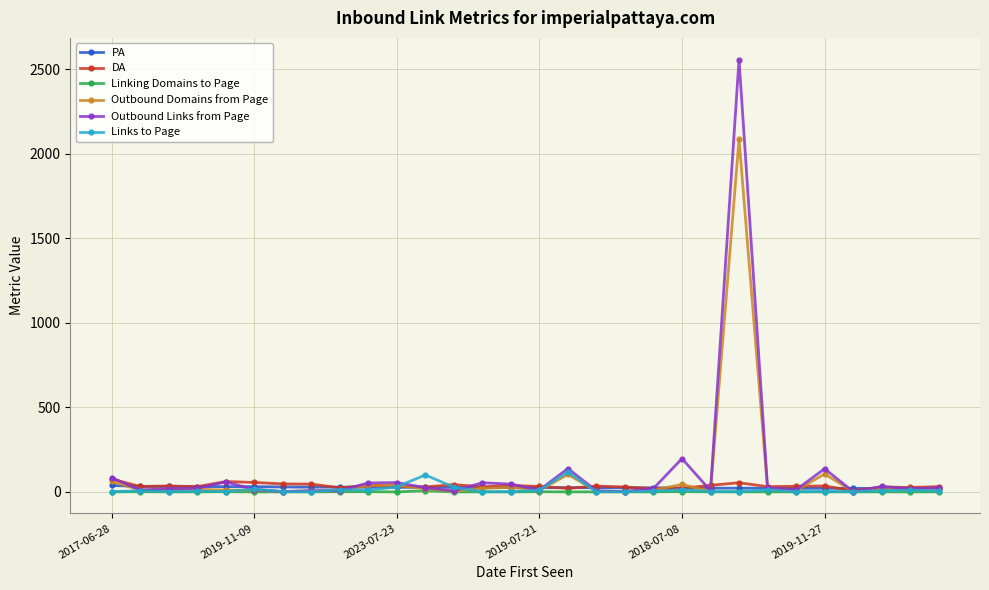

What is the difference between the maximum and minimum values in the Outbound Links from Page series?

2556